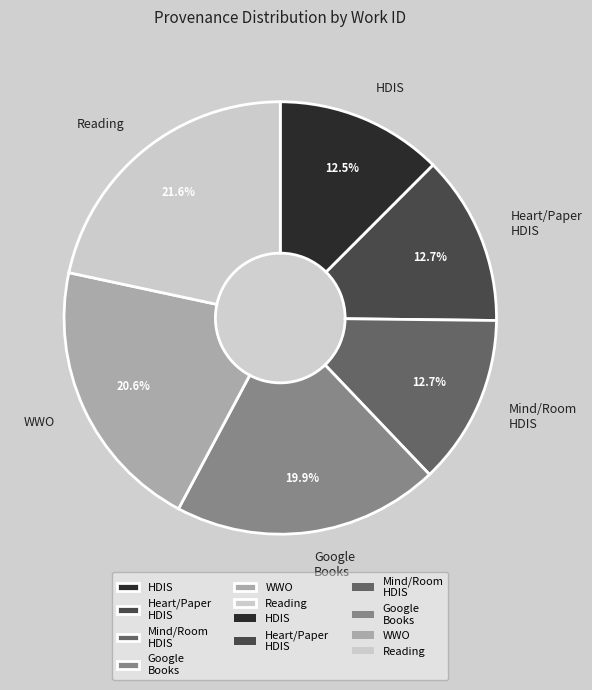

To the nearest percent, what percentage of the pie is Reading?

22%